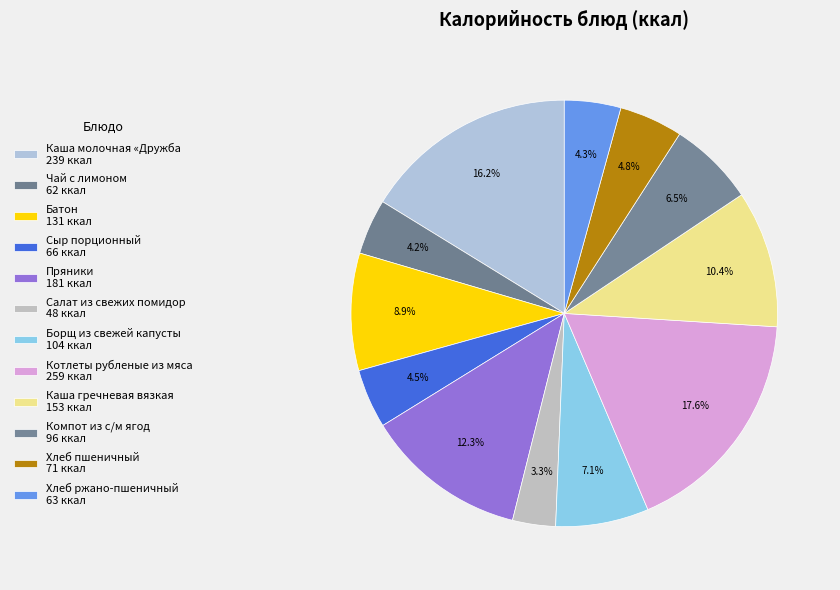

Count the number of slices in the pie.

12